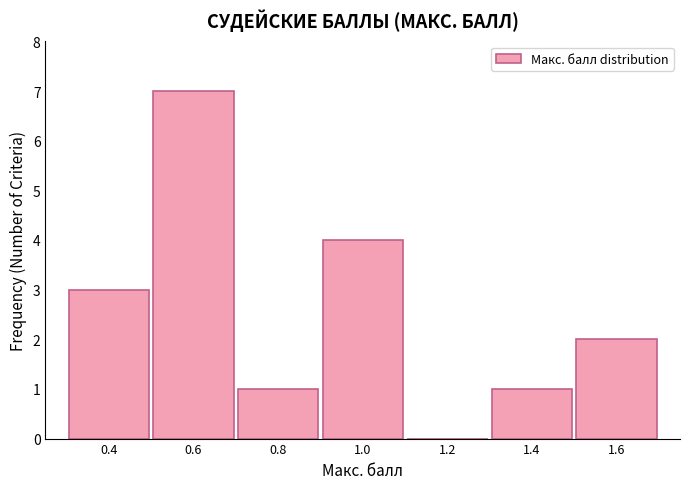

Reading left to right, list every bar in this chart as the range it spans on the x-axis followed by its height. The values are not printed on the chart, so give them approximately, as read against the axis.

0.3 to 0.5: 3
0.5 to 0.7: 7
0.7 to 0.9: 1
0.9 to 1.1: 4
1.1 to 1.3: 0
1.3 to 1.5: 1
1.5 to 1.7: 2